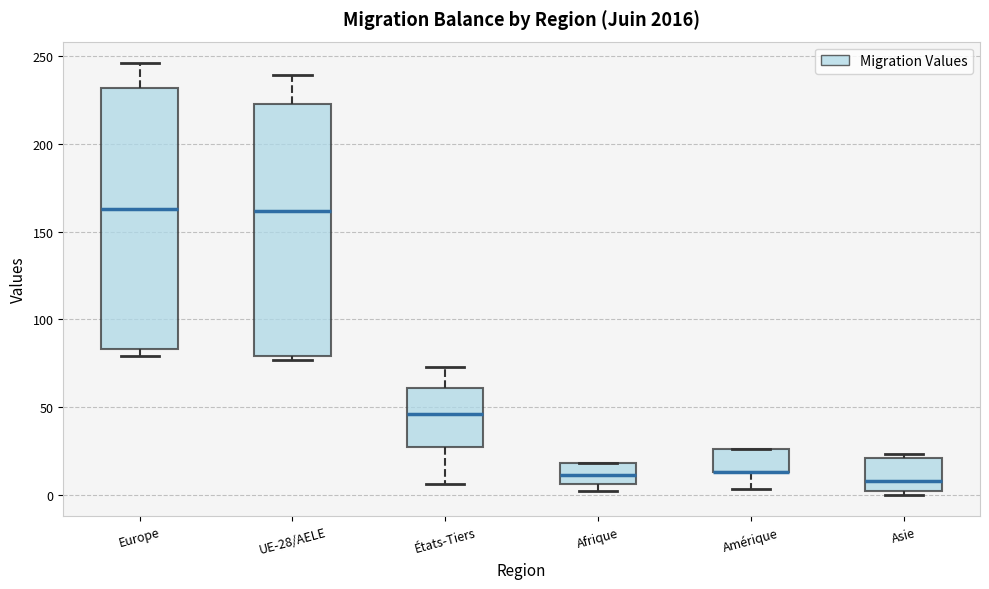

Where is the lower edge of the box for Amérique on the y-axis? The values are not printed on the chart, so give them approximately, as read against the axis.

15